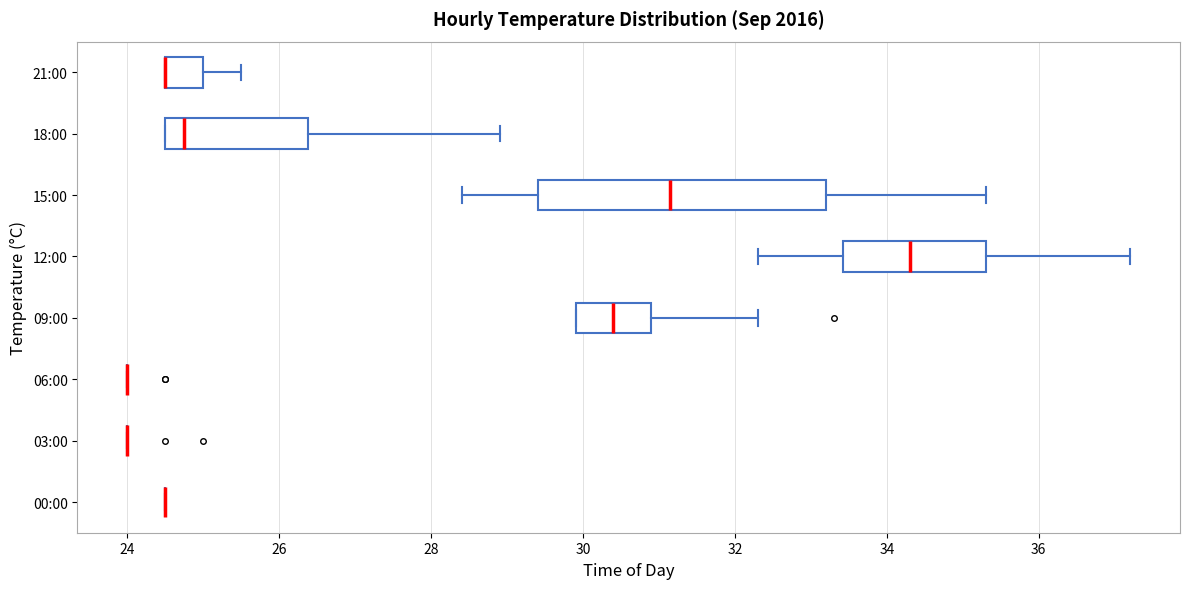

Where does the median line of the box for 15:00 sit on the x-axis? The values are not printed on the chart, so give them approximately, as read against the axis.

31.2